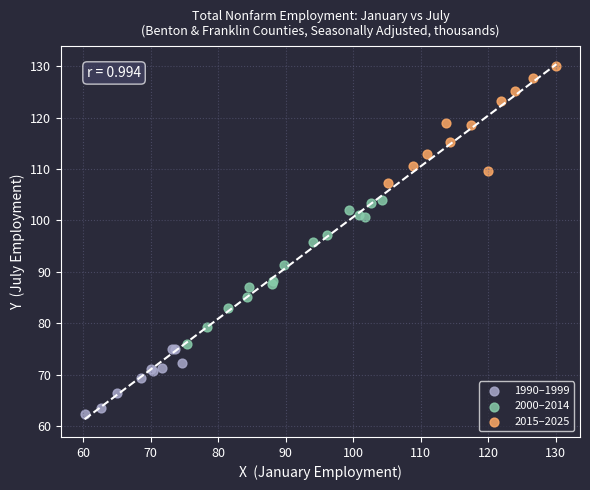

What are all the series names shown in the legend?

1990–1999, 2000–2014, 2015–2025